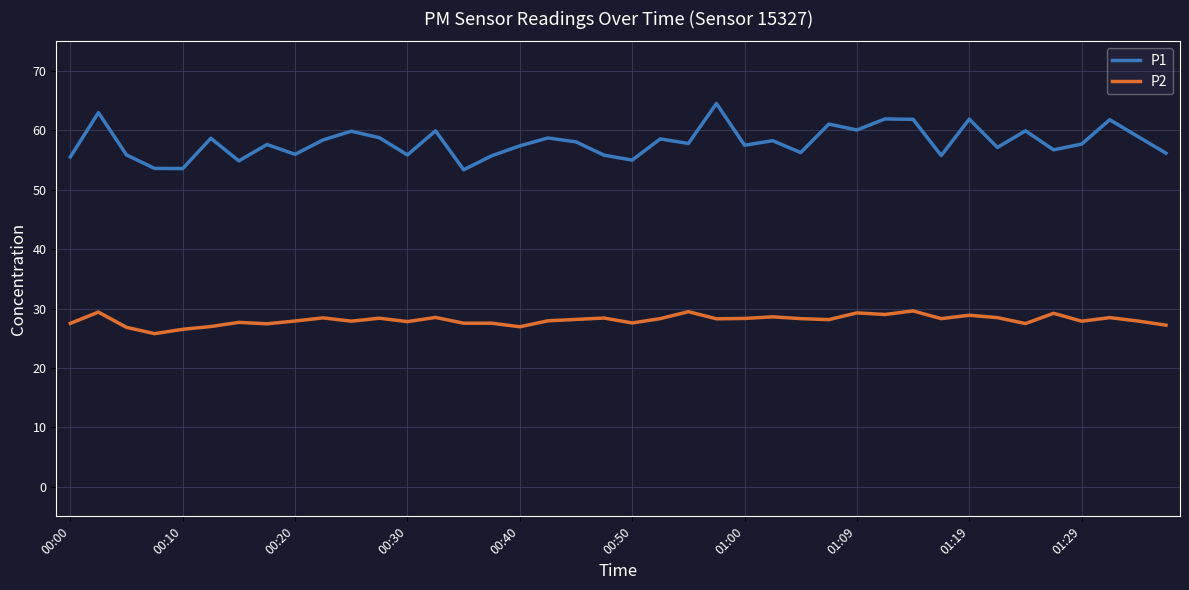

In P1, how many points are higher than both neighbors (excluding endpoints)?

14